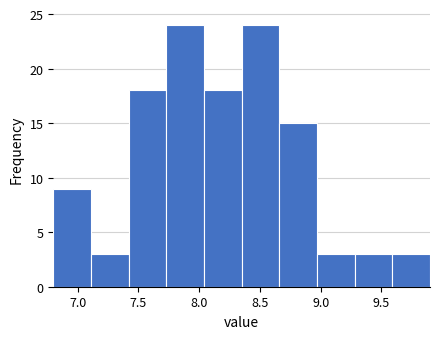

Reading left to right, list every bar in this chart as the range it spans on the x-axis followed by its height. Neither the bar edges nor the heights are printed on the chart, so give them approximately, as read against the axes.

6.80 to 7.11: 9
7.11 to 7.42: 3
7.42 to 7.73: 18
7.73 to 8.04: 24
8.04 to 8.35: 18
8.35 to 8.66: 24
8.66 to 8.97: 15
8.97 to 9.28: 3
9.28 to 9.59: 3
9.59 to 9.90: 3